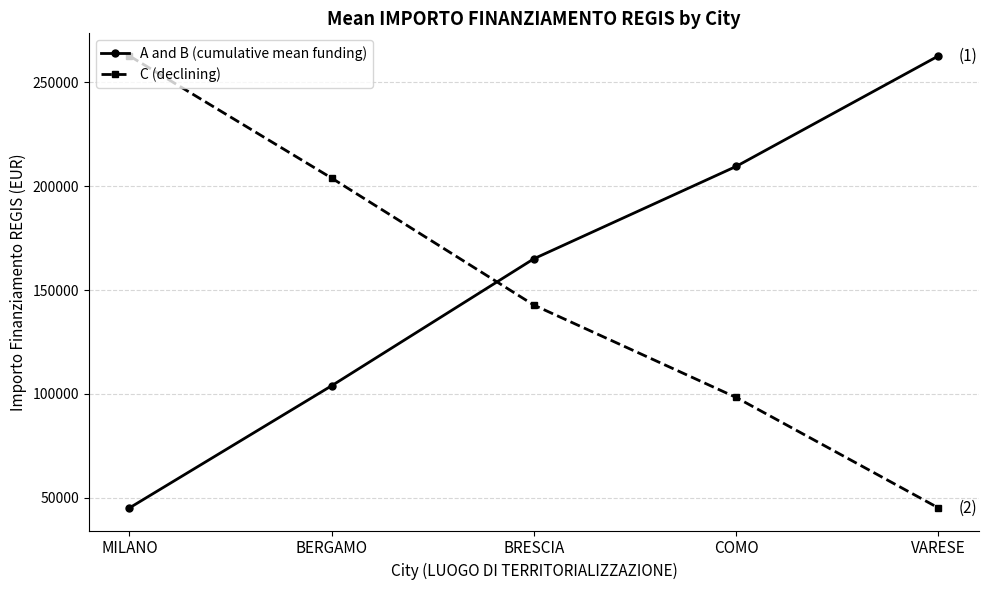

How many categories are shown in the chart?

5